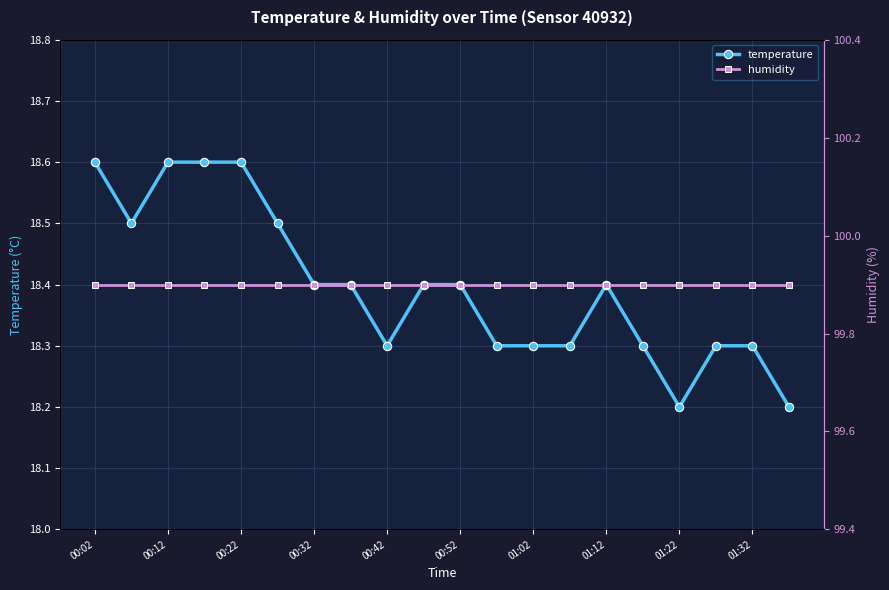

What is the lowest value of the temperature series?

18.2